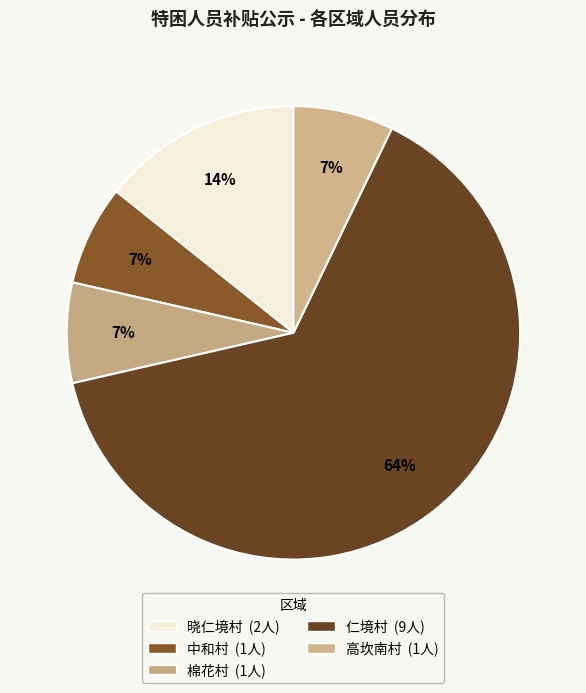

How many segments does this pie chart have?

5